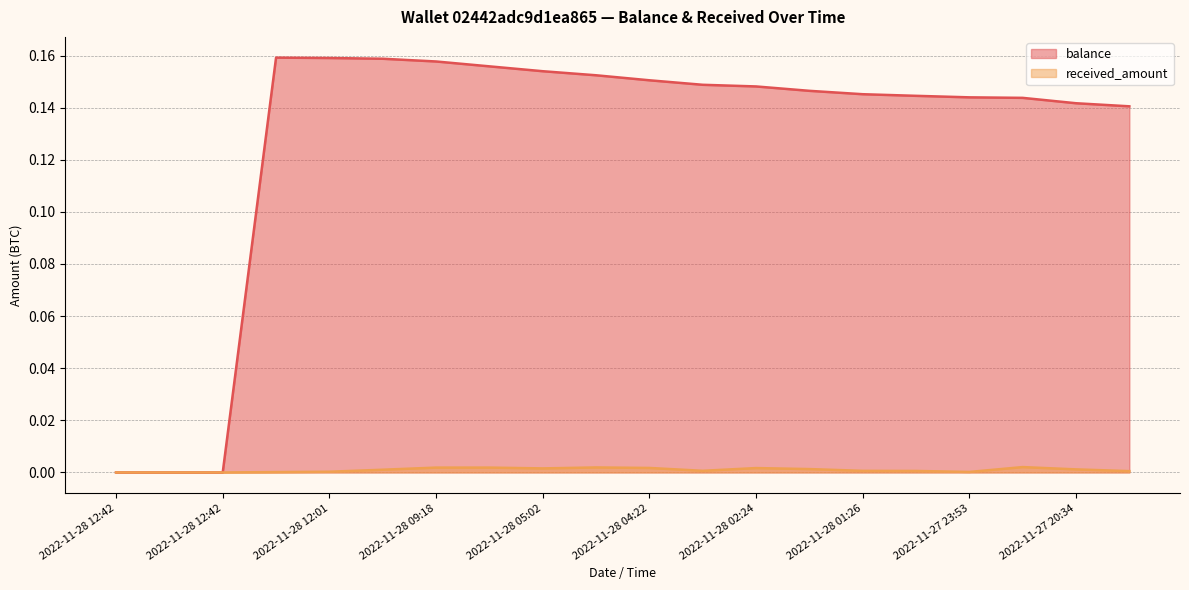

Is the value of received_amount at 2022-11-28 05:02 greater than the value of balance at 2022-11-28 11:42?

No